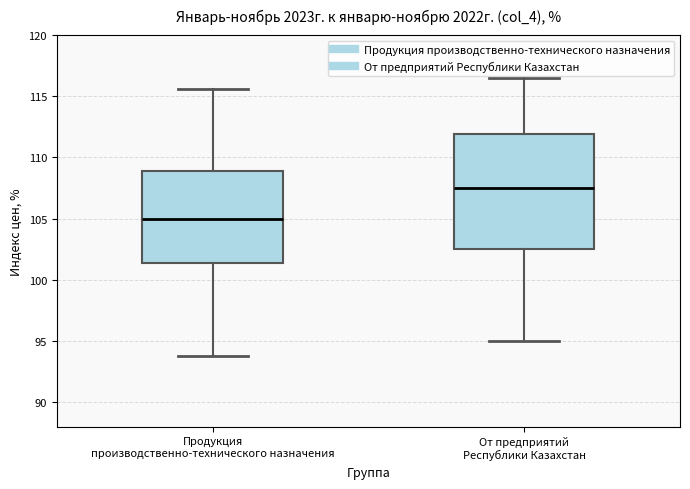

Reading left to right, read every box against the y-axis: the position of its median line, the range the box covers, and the ends of its whiskers. The values are not printed on the chart, so give them approximately, as read against the axis.

Продукция производственно-технического назначения: median 105.0, box 101.5 to 109.0, whiskers 94.0 to 115.5
От предприятий Республики Казахстан: median 107.5, box 102.5 to 112.0, whiskers 95.0 to 116.5